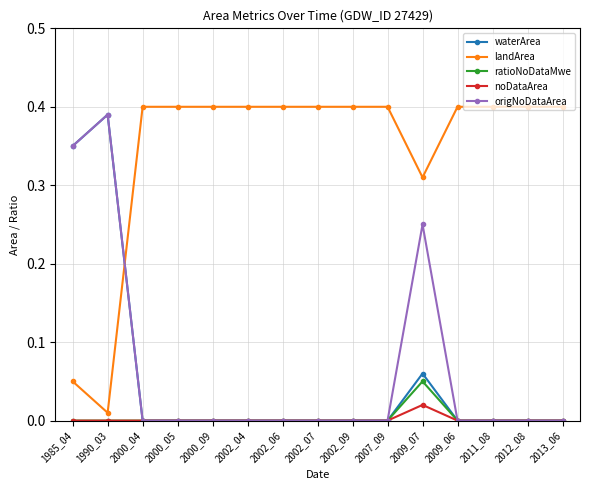

True or false: waterArea has a value of 0.0 at 2009_07.

False